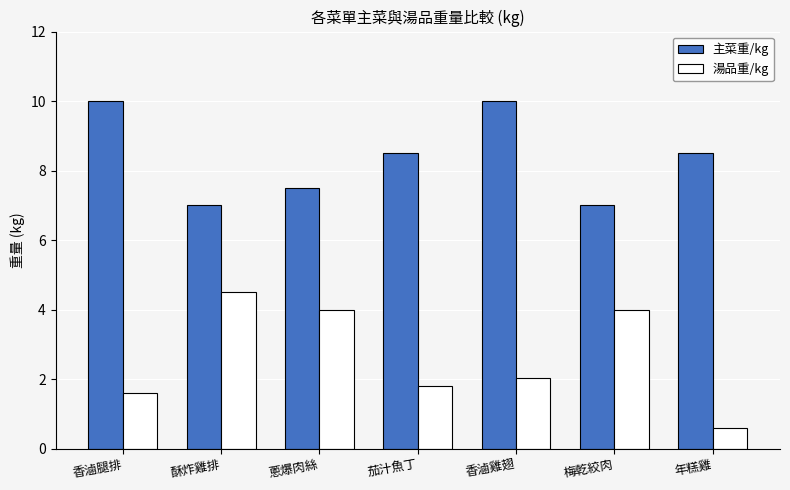

Count the number of categories in the chart.

7